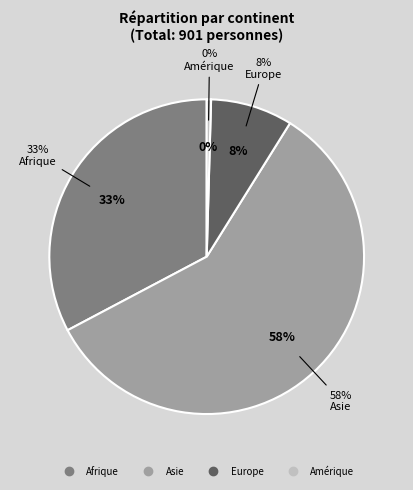

Does Europe account for over 50% of the chart?

No